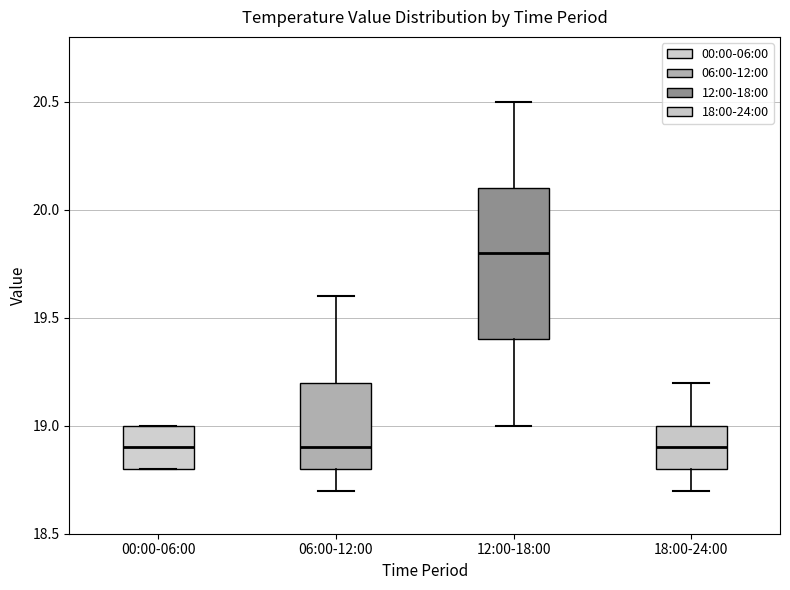

Reading left to right, transcribe this box plot: for each box, give where its median line is, the range the box spans, and where its two whiskers end, as read against the y-axis. The values are not printed on the chart, so give them approximately, as read against the axis.

00:00-06:00: median 18.9, box 18.8 to 19.0, whiskers 18.8 to 19.0
06:00-12:00: median 18.9, box 18.8 to 19.2, whiskers 18.7 to 19.6
12:00-18:00: median 19.8, box 19.4 to 20.1, whiskers 19.0 to 20.5
18:00-24:00: median 18.9, box 18.8 to 19.0, whiskers 18.7 to 19.2